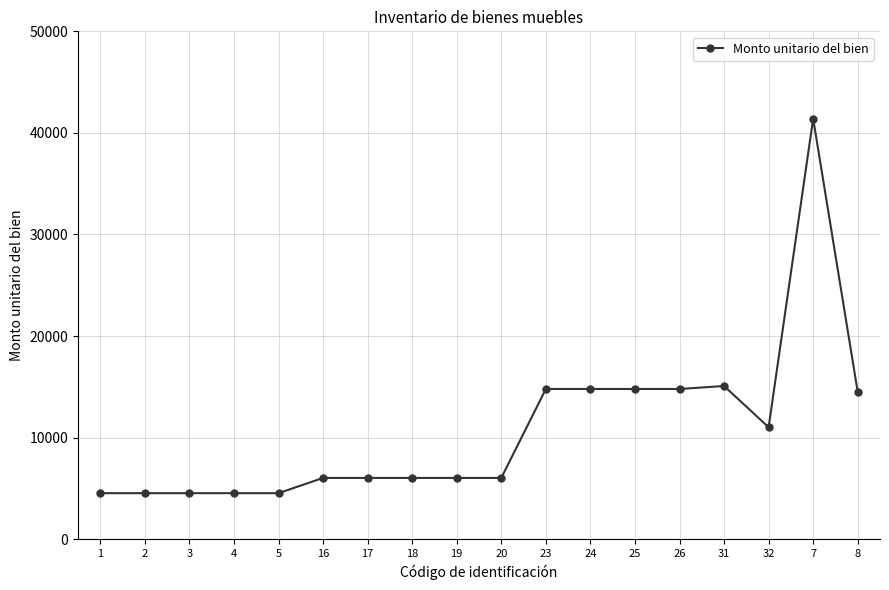

What is the maximum value shown in the chart?

41403.2